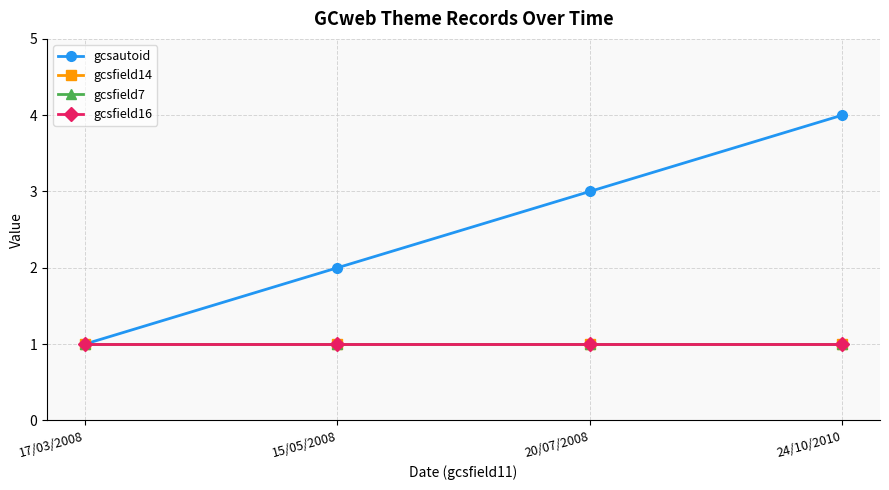

The gcsfield7 series shows 1 at 24/10/2010. True or false?

True